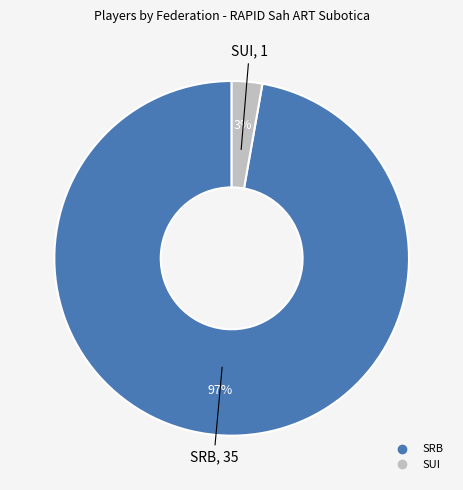

Does SUI account for over 50% of the chart?

No